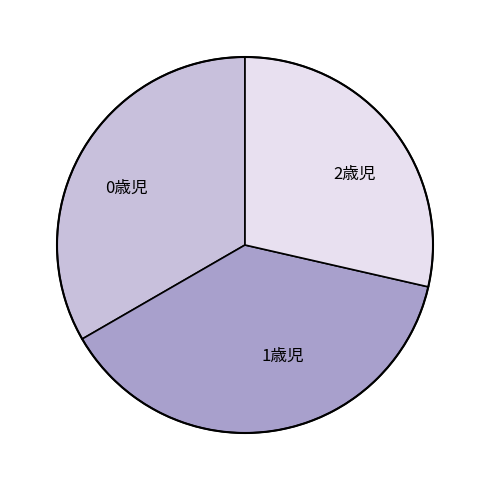

Is it true that 2歳児 is 29% of the pie?

True